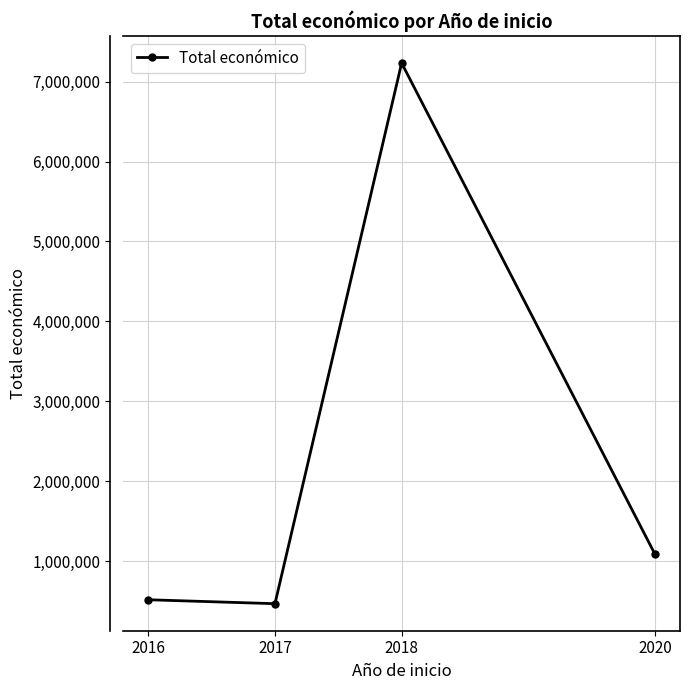

Reading right to left, transcribe all the data shown in this chart.

1084300	7232275	465965	515203